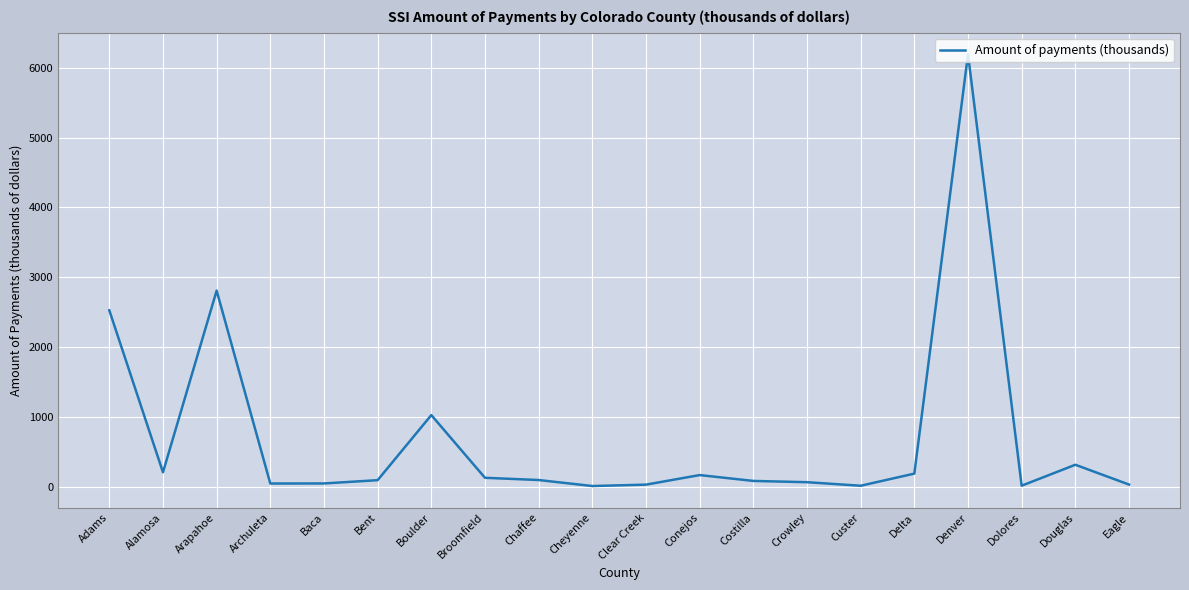

What is the change in value from Archuleta to Cheyenne?

-36